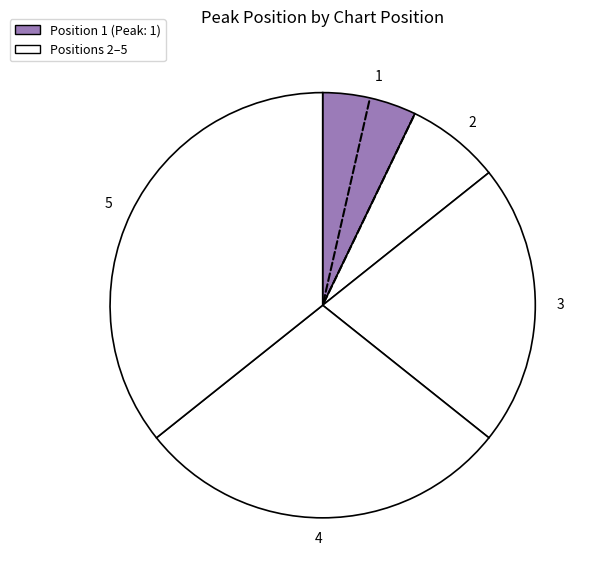

Which slice is the largest?

5